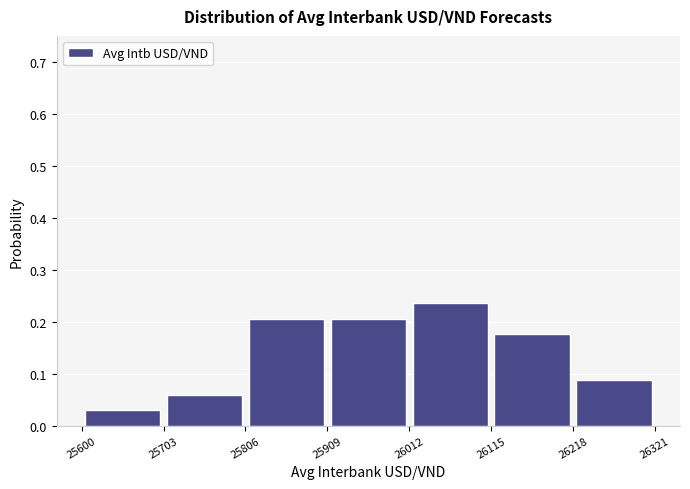

Reading left to right, transcribe this chart: for each bar, give the range it covers on the x-axis and its height. The values are not printed on the chart, so give them approximately, as read against the axis.

25600 to 25703: 0.03
25703 to 25806: 0.06
25806 to 25909: 0.21
25909 to 26012: 0.21
26012 to 26115: 0.24
26115 to 26218: 0.18
26218 to 26321: 0.09